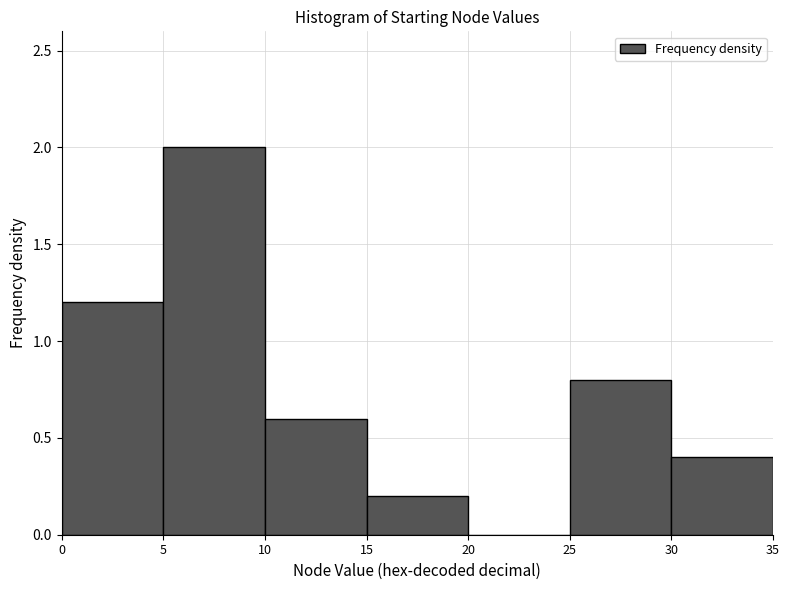

Over which range of the x-axis is the bar tallest?

5 to 10